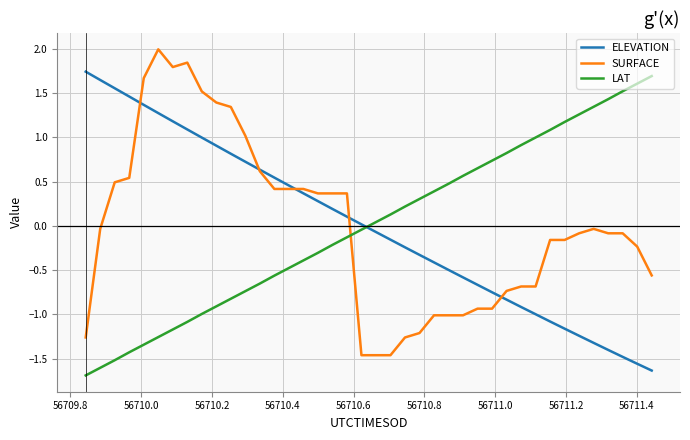

True or false: LAT and ELEVATION intersect in this chart.

True